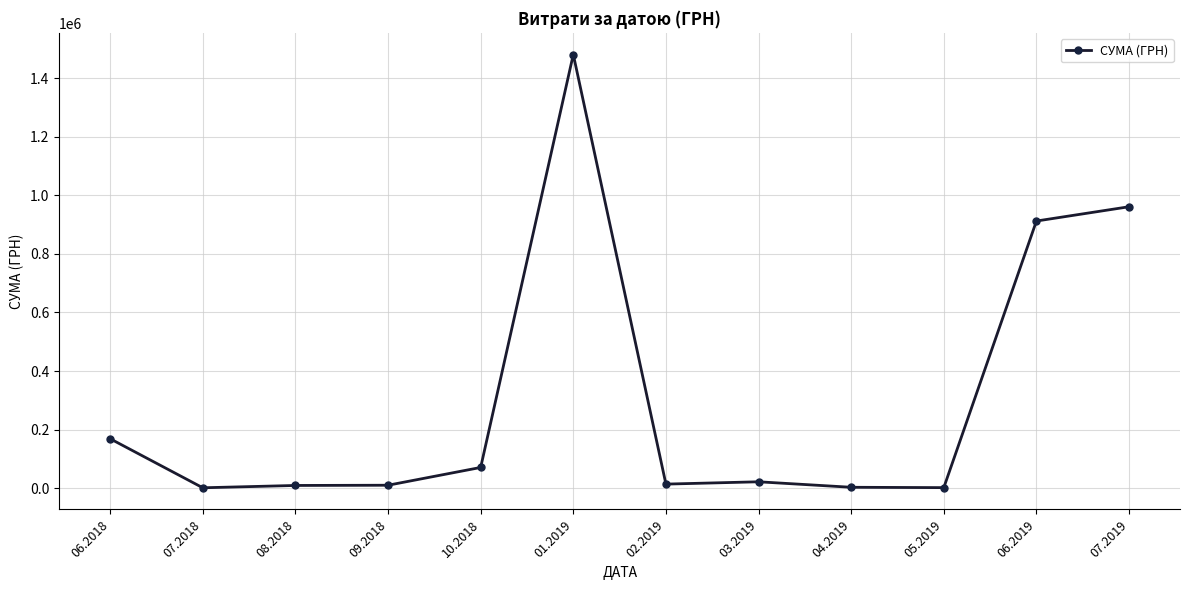

Count the number of categories in the chart.

12